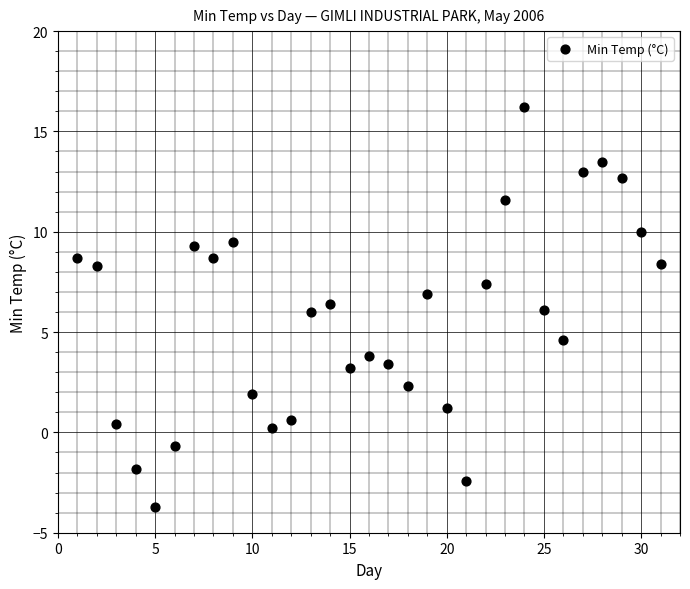

What is the range of X values (max minus min)?

30.0